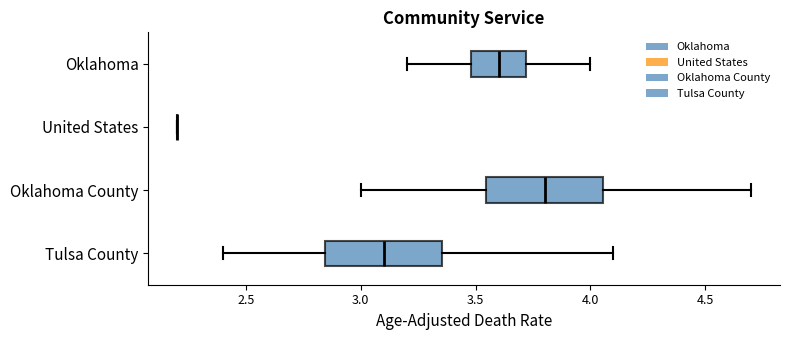

Where is the left edge of the box for Tulsa County on the x-axis? The values are not printed on the chart, so give them approximately, as read against the axis.

2.85